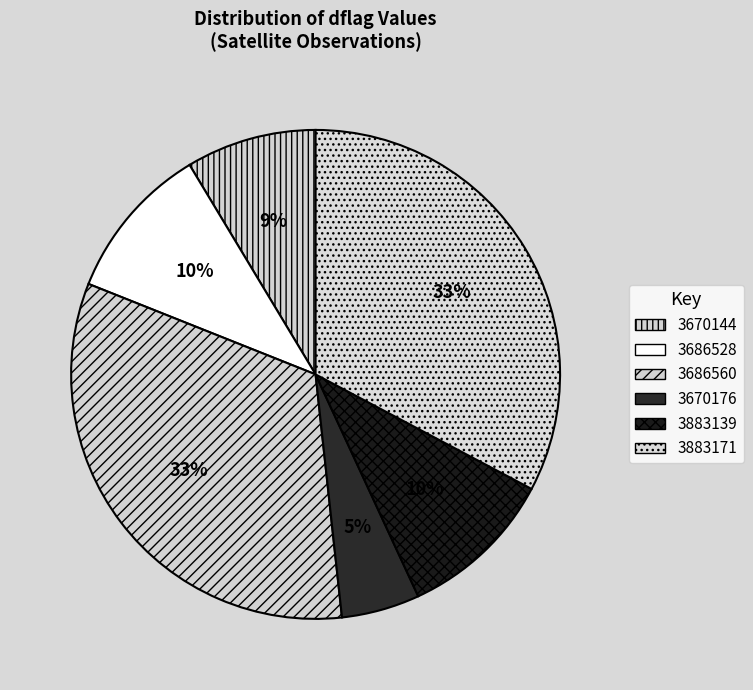

What percentage is the 3670176 slice, to the nearest percent?

5%